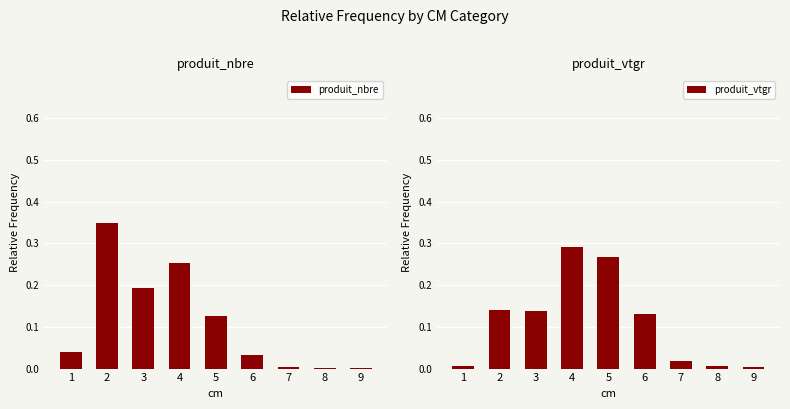

Is the value of produit_vtgr at 4 greater than the value of produit_nbre at 6?

Yes